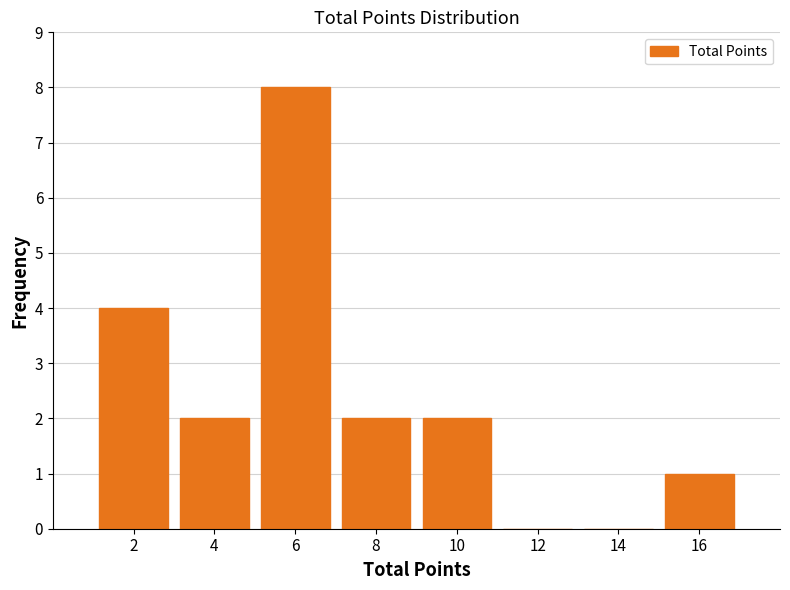

What is the height of the bar covering 15 to 17 on the x-axis? The values are not printed on the chart, so give them approximately, as read against the axis.

1